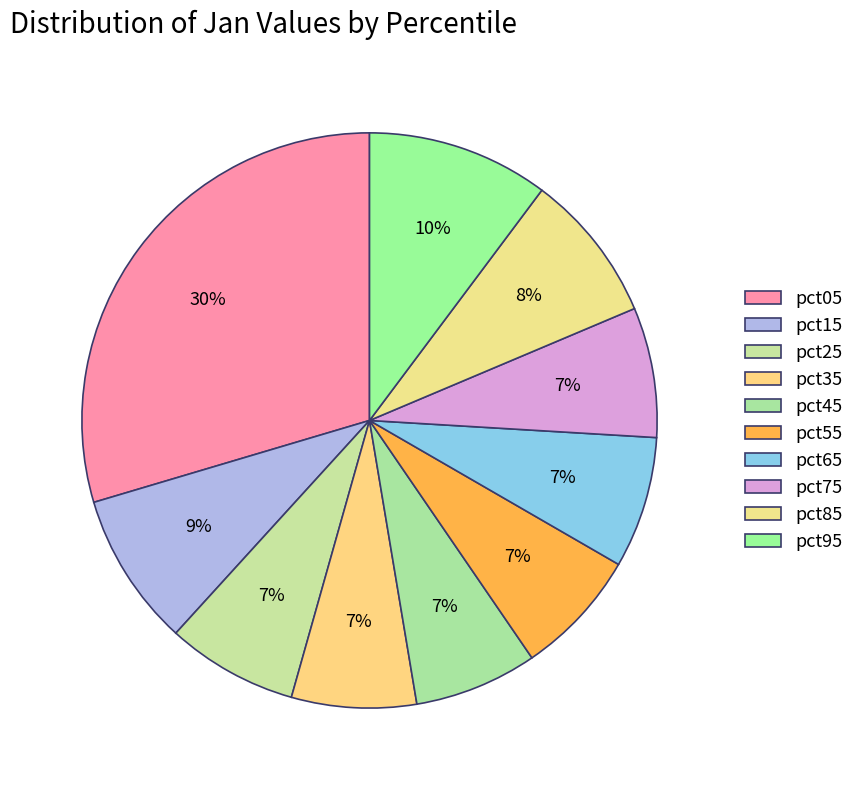

Is the sum of pct45 and pct35 greater than half?

No